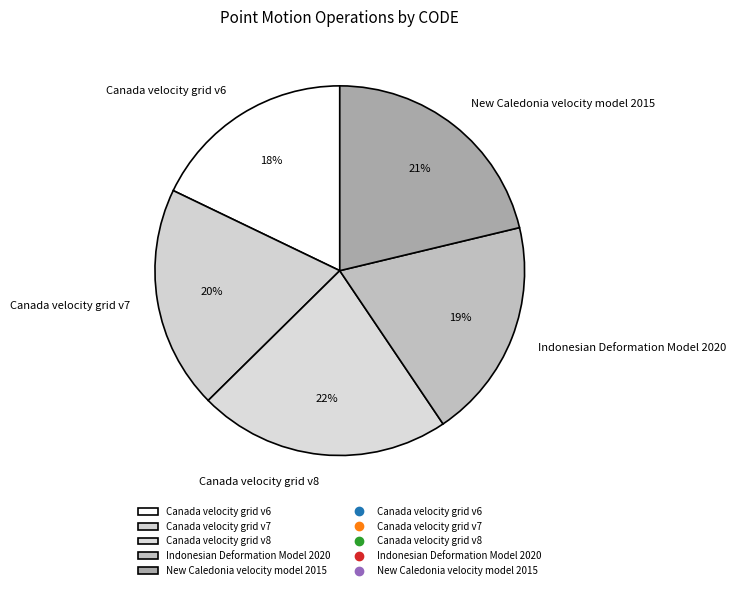

Combined, do New Caledonia velocity model 2015 and Canada velocity grid v6 account for over 50%?

No